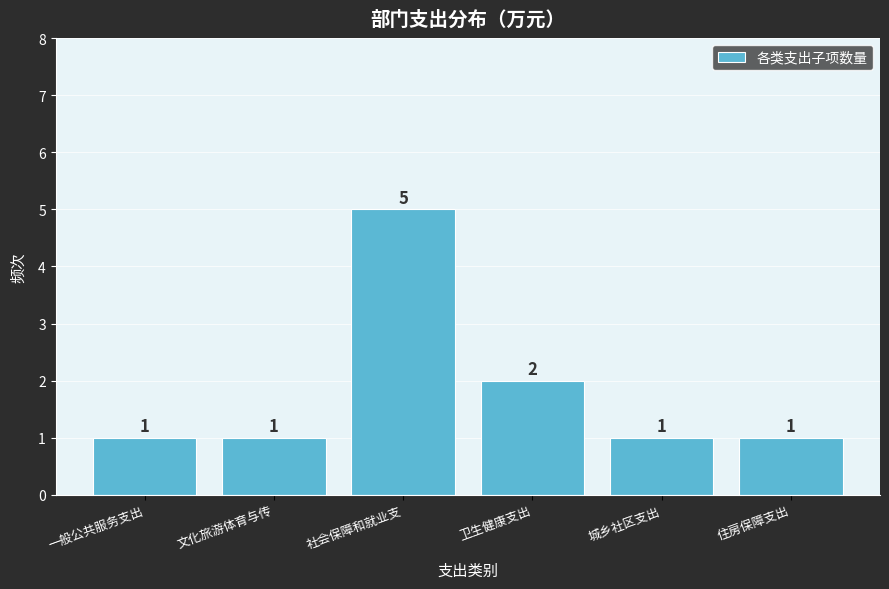

Reading left to right, list all the values displayed in this chart.

1	1	5	2	1	1